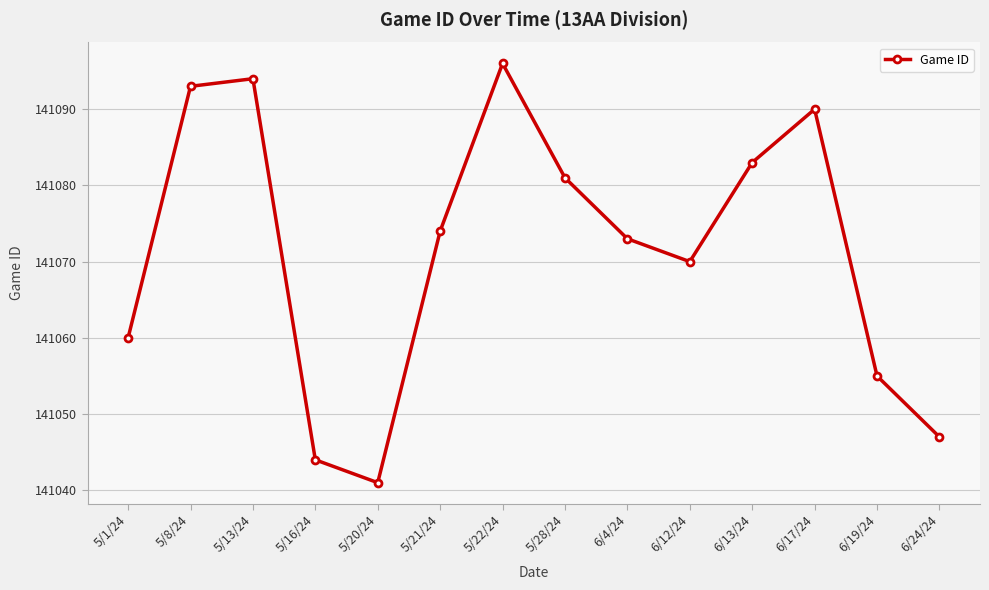

How many points are higher than both their immediate neighbors (excluding endpoints)?

3